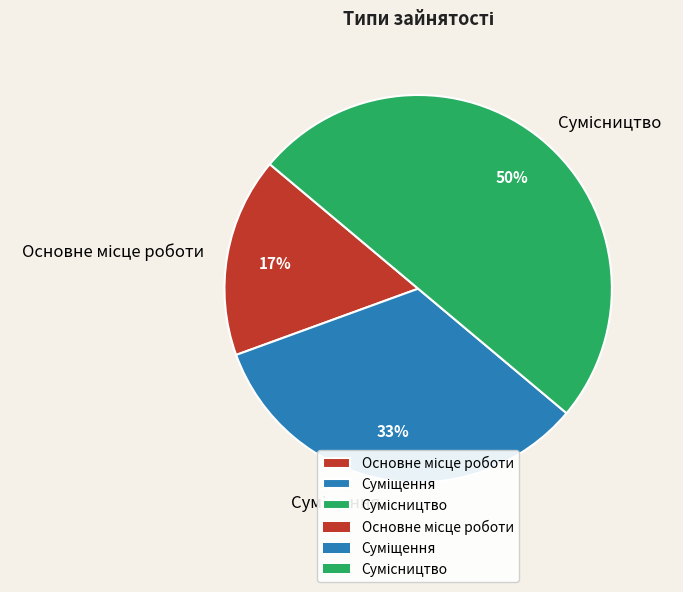

To the nearest percent, what is the average slice percentage?

33%